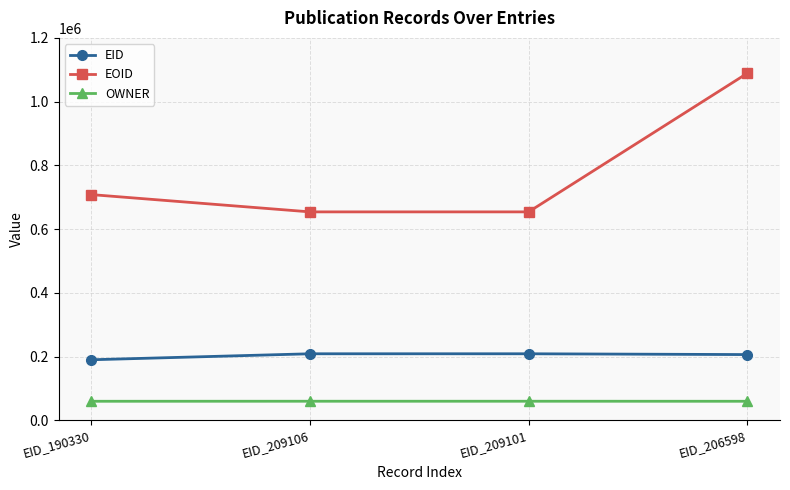

How many lines are shown in the chart?

3